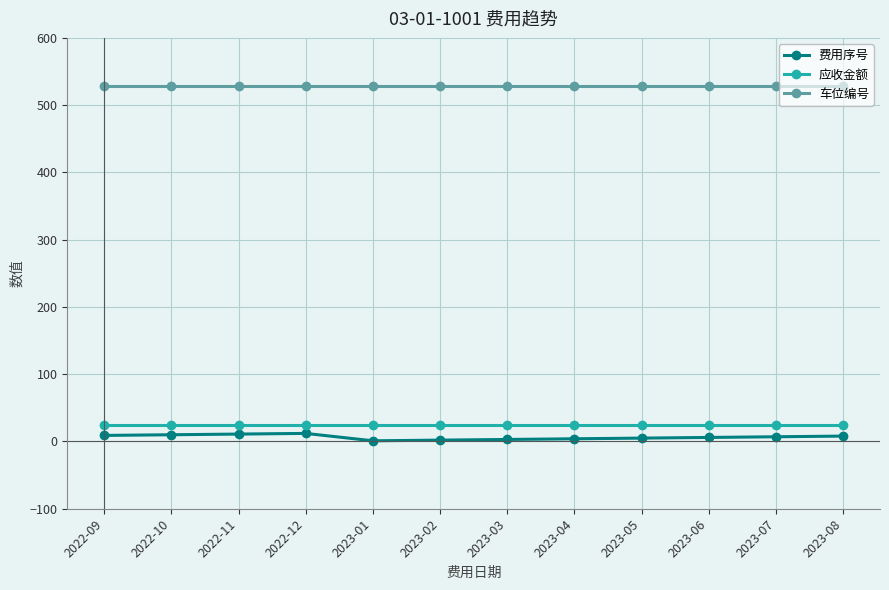

Rank the series at 2023-04 from lowest to highest value.

费用序号, 应收金额, 车位编号